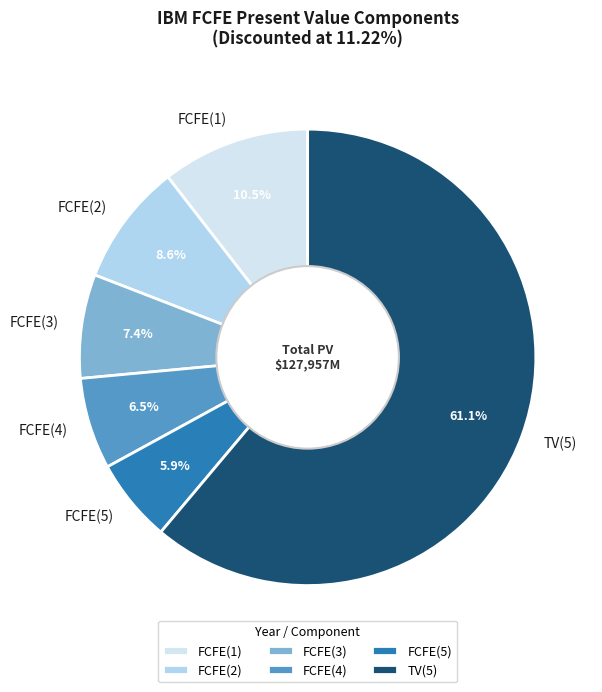

Which category accounts for the majority?

TV(5)